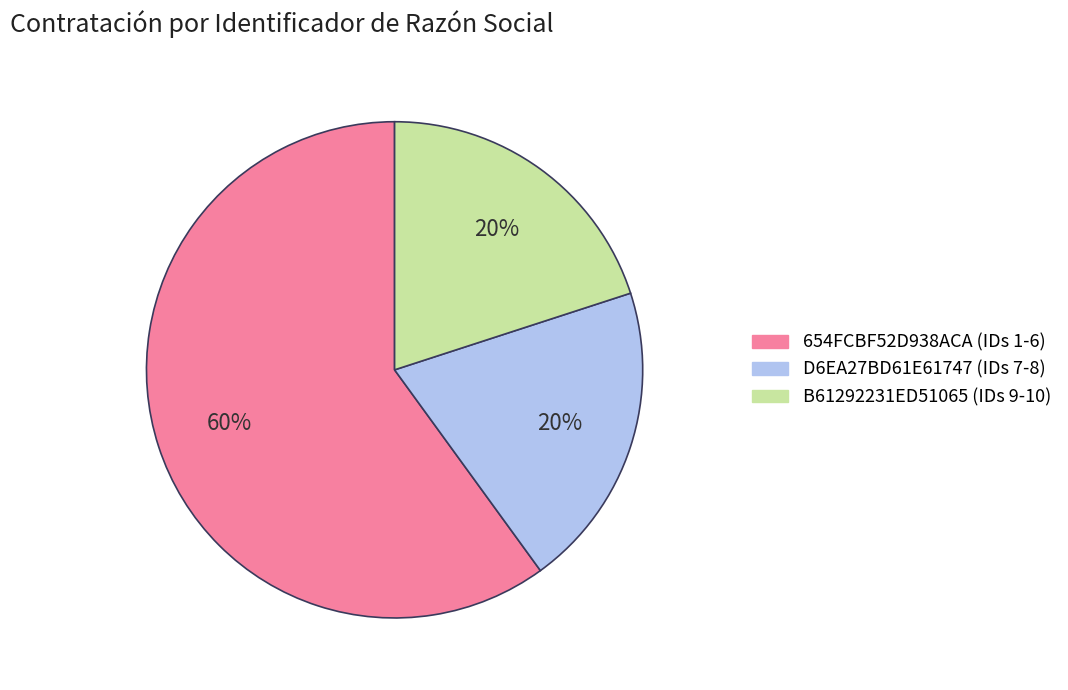

To the nearest percent, what is the difference between the largest and smallest slice percentages?

40%